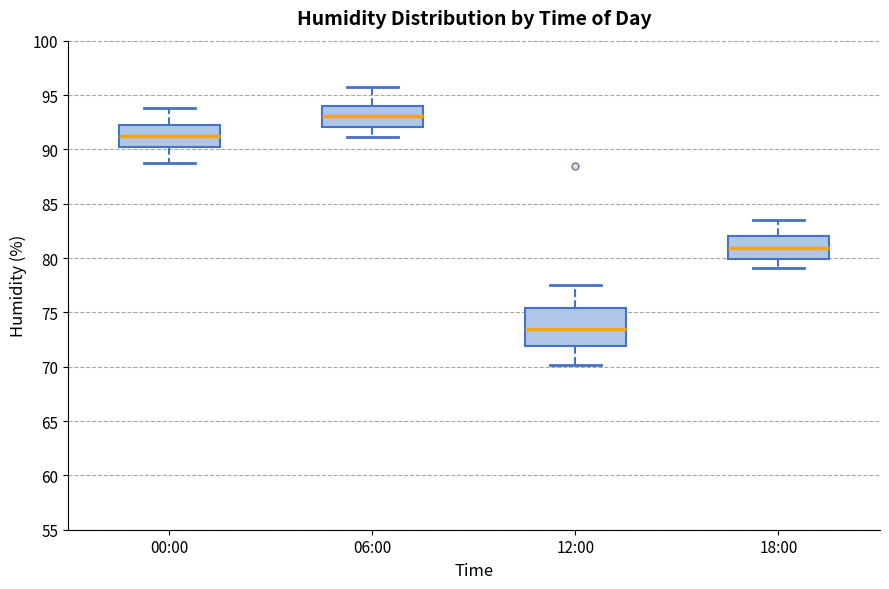

Reading left to right, read every box against the y-axis: the position of its median line, the range the box covers, and the ends of its whiskers. The values are not printed on the chart, so give them approximately, as read against the axis.

00:00: median 91.5, box 90.0 to 92.5, whiskers 88.5 to 94.0
06:00: median 93.0, box 92.0 to 94.0, whiskers 91.0 to 95.5
12:00: median 73.5, box 72.0 to 75.5, whiskers 70.0 to 77.5
18:00: median 81.0, box 80.0 to 82.0, whiskers 79.0 to 83.5